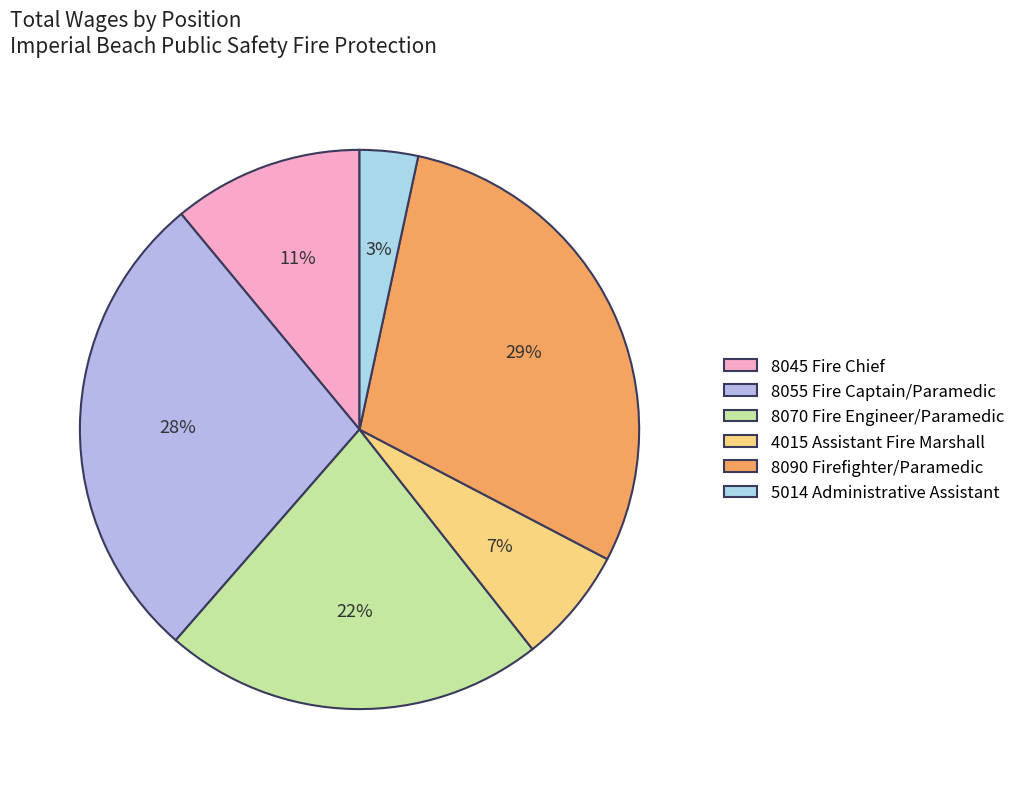

Which slice is the smallest?

5014 Administrative Assistant